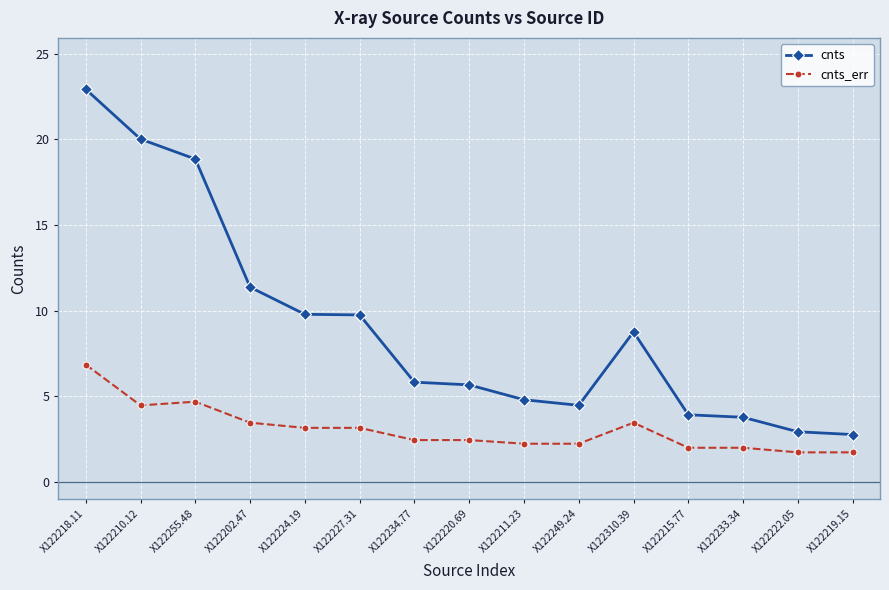

True or false: cnts and cnts_err cross at least once.

False